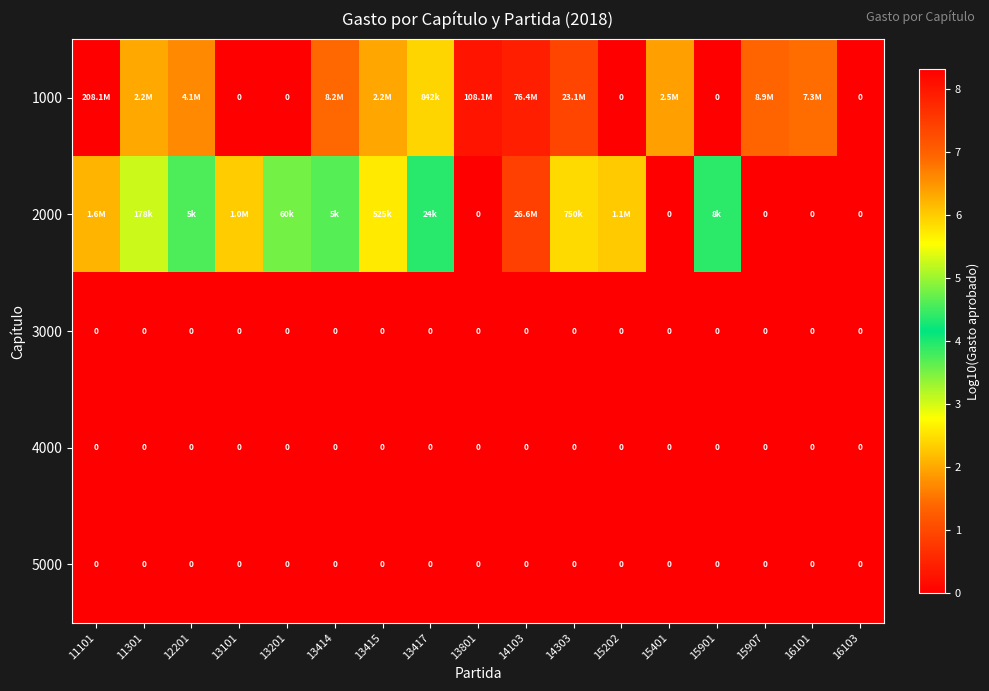

Which has a higher value, 11301 or 11101?

11101